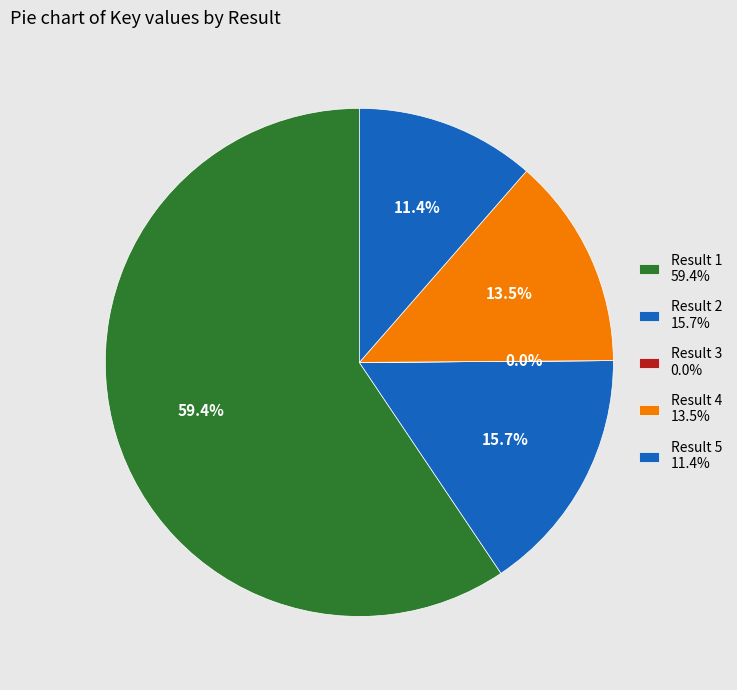

Which slice is the largest?

1